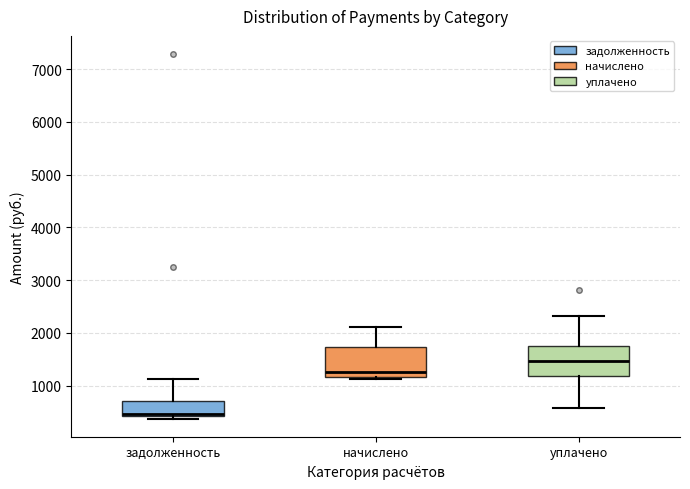

Which box's median line is the lowest?

задолженность